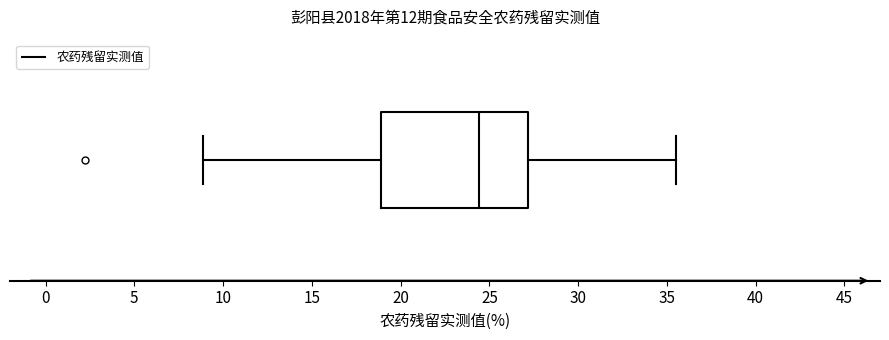

Read this box plot against the x-axis: the position of the median line, the range covered by the box, and the ends of both whiskers. The values are not printed on the chart, so give them approximately, as read against the axis.

median 24.5, box 19.0 to 27.0, whiskers 9.0 to 35.5